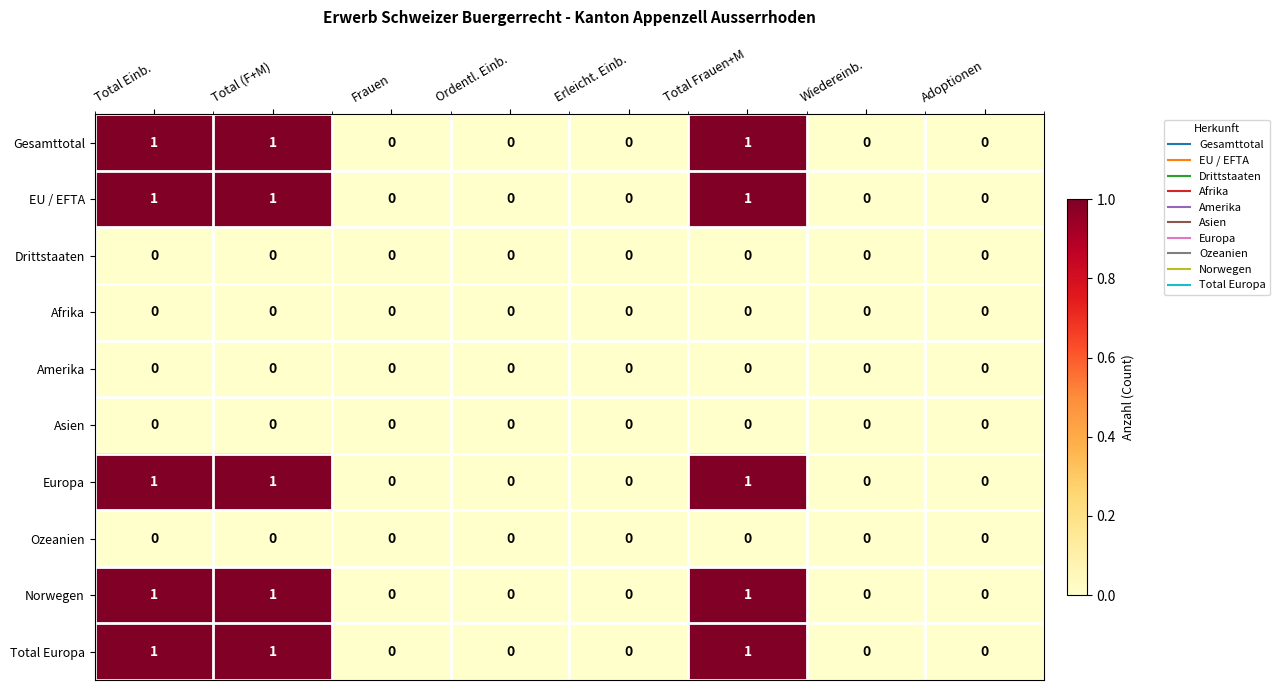

How many Norwegen values are between 0 and 1?

8